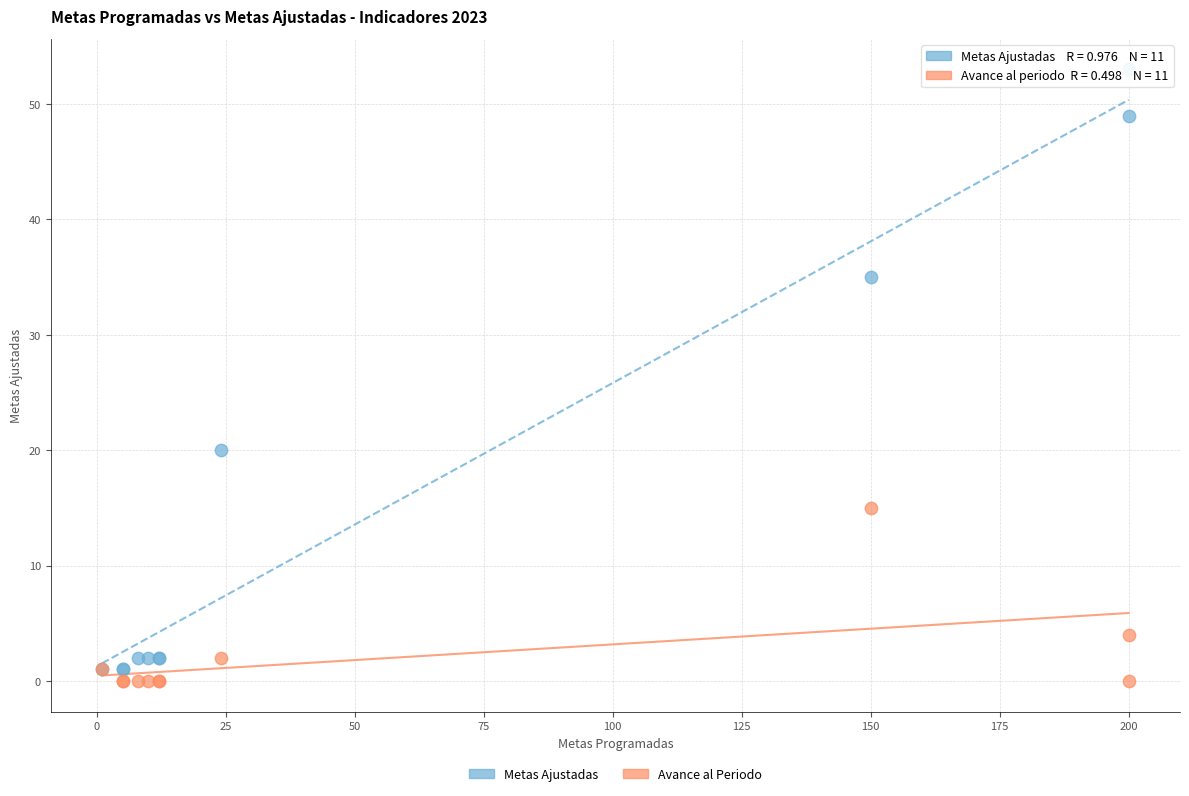

Across all series, what Y value is closest to 26?

20